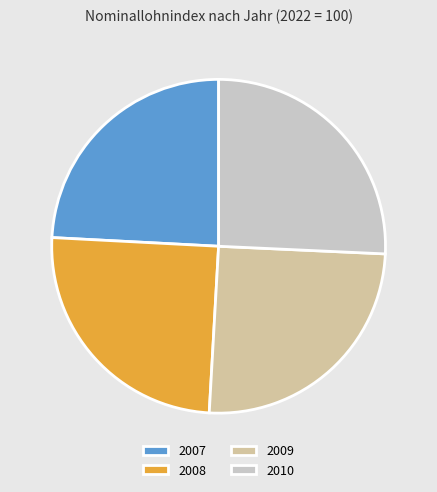

What is the smallest slice in the pie chart?

2007